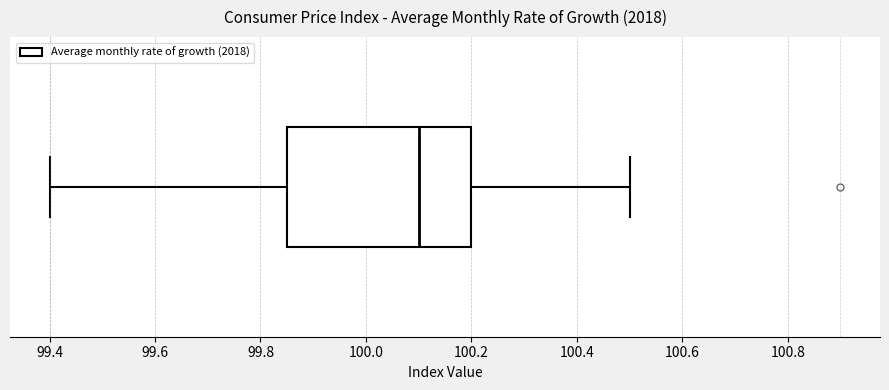

Where is the left edge of the box on the x-axis? The values are not printed on the chart, so give them approximately, as read against the axis.

99.86